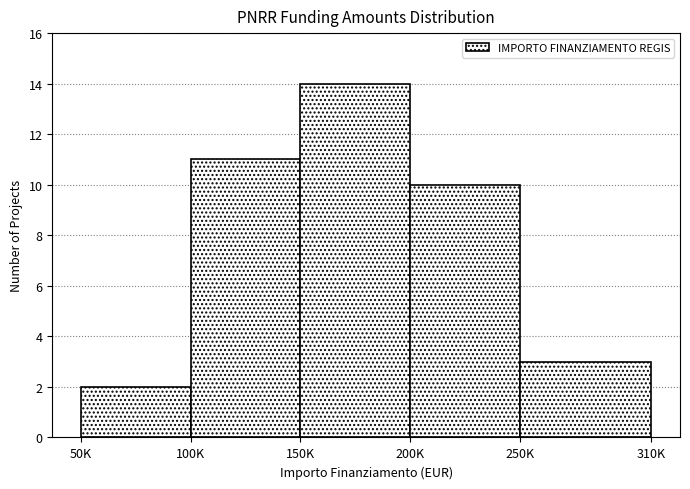

Reading left to right, what are all the values shown in this chart?

2	11	14	10	3